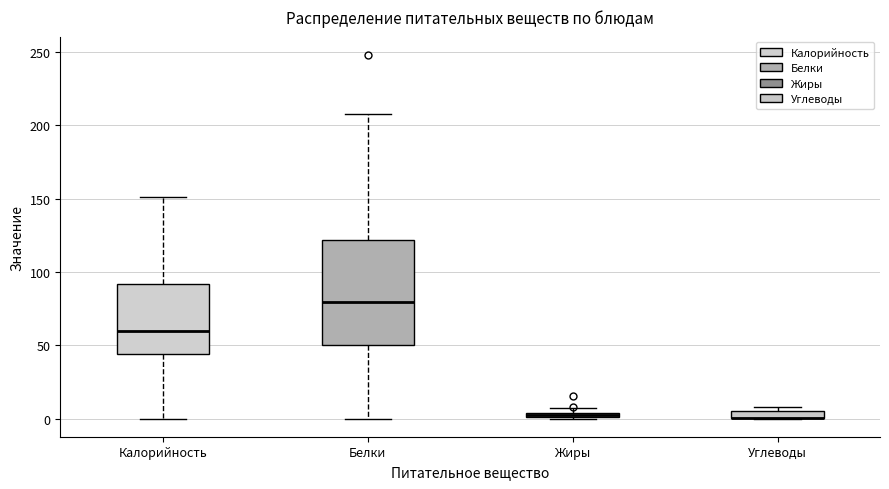

Comparing the boxes themselves (not the whiskers), which one is the tallest?

Белки